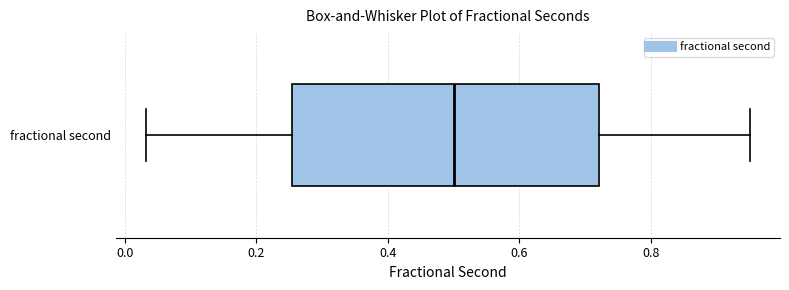

Transcribe this box plot: give where the median line is, the range the box spans, and where the two whiskers end, as read against the x-axis. The values are not printed on the chart, so give them approximately, as read against the axis.

median 0.50, box 0.26 to 0.72, whiskers 0.04 to 0.96